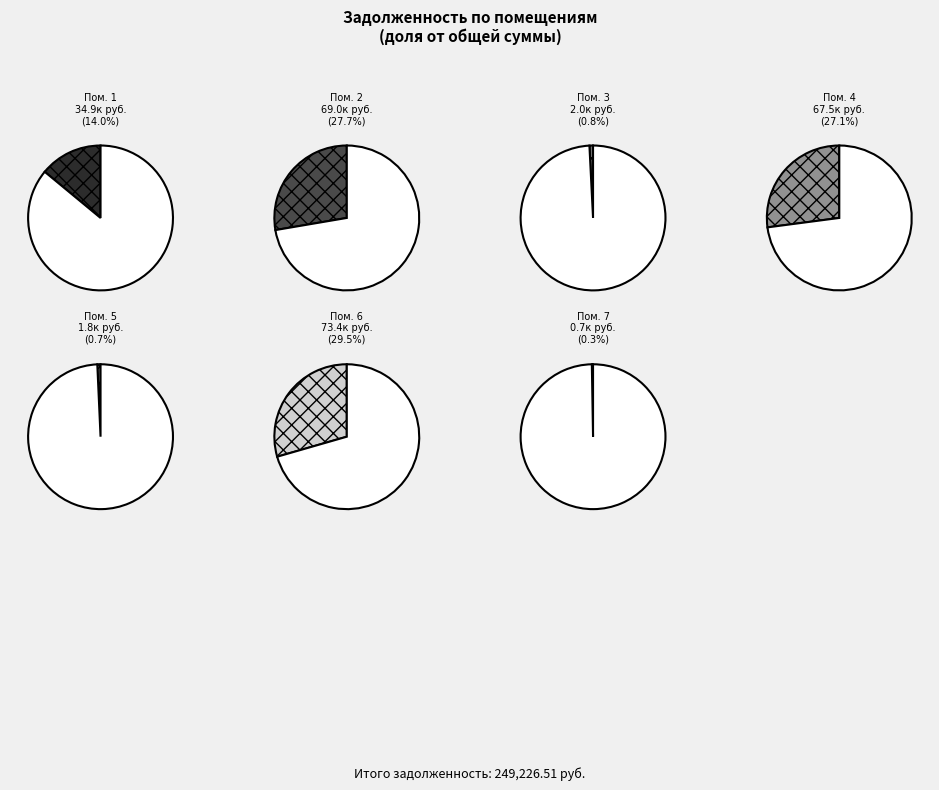

Which slice is the largest?

6